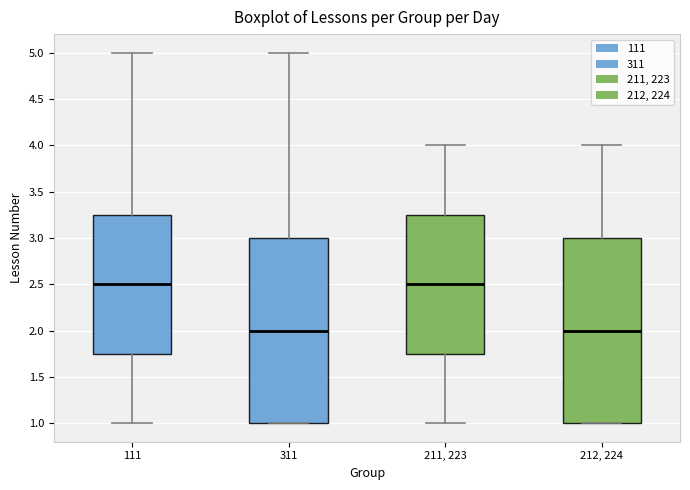

Where does the median line of the box for 111 sit on the y-axis? The values are not printed on the chart, so give them approximately, as read against the axis.

2.50